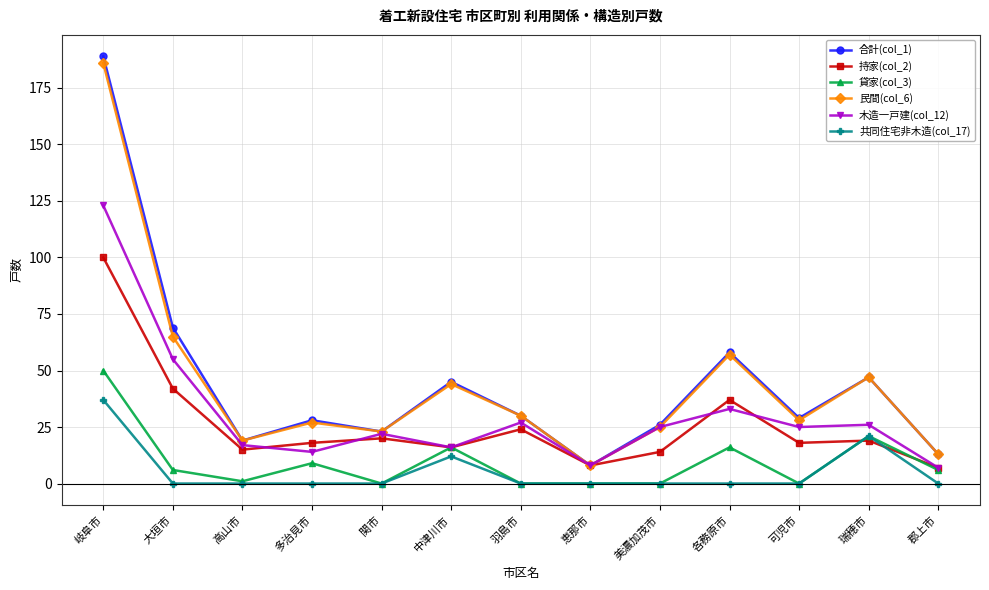

What is the average value of the 民間(col_6) series?

44